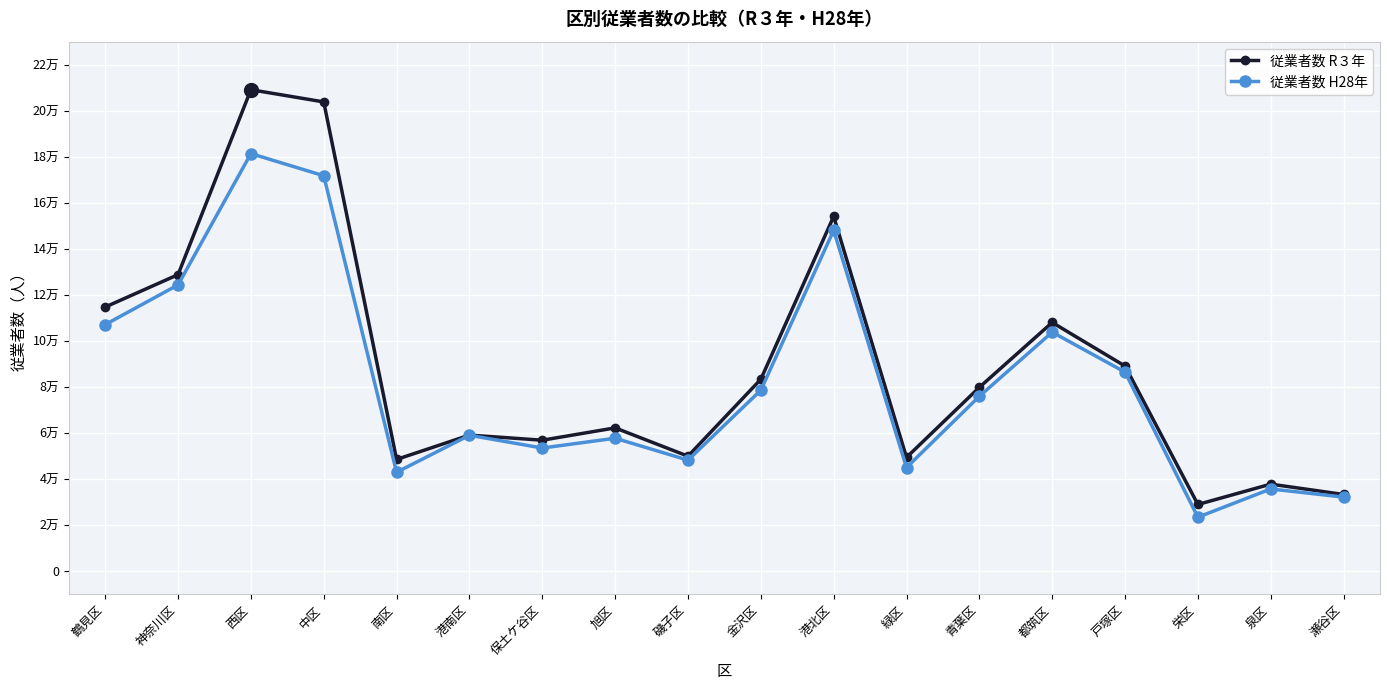

List the series in order of their overall mean, highest first.

従業者数 R３年, 従業者数 H28年